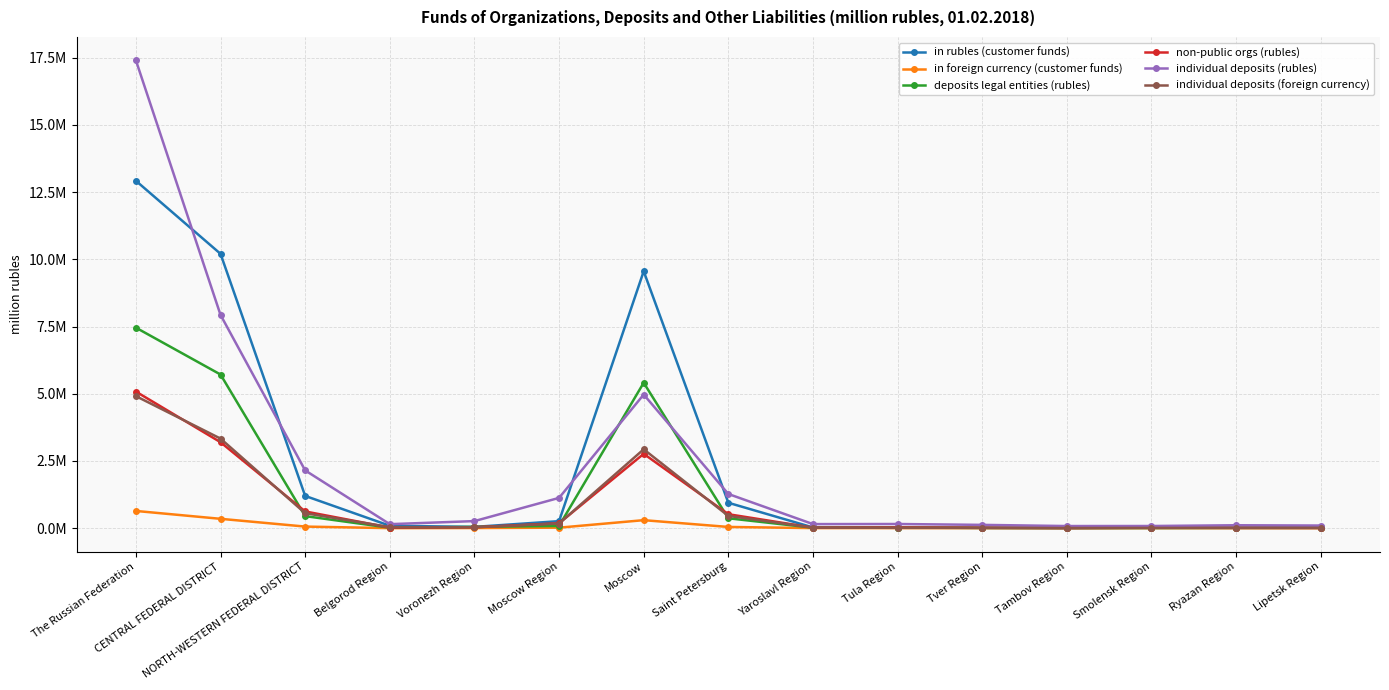

Is this an area chart (filled region under the line)?

No